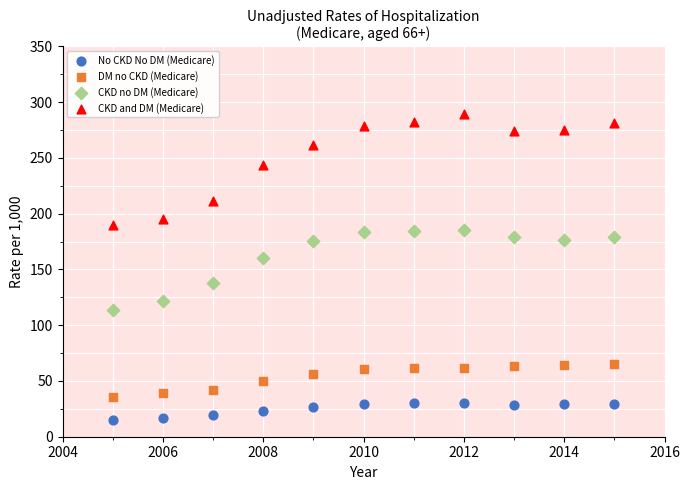

Across all series, what Y value is closest to 152?

160.6